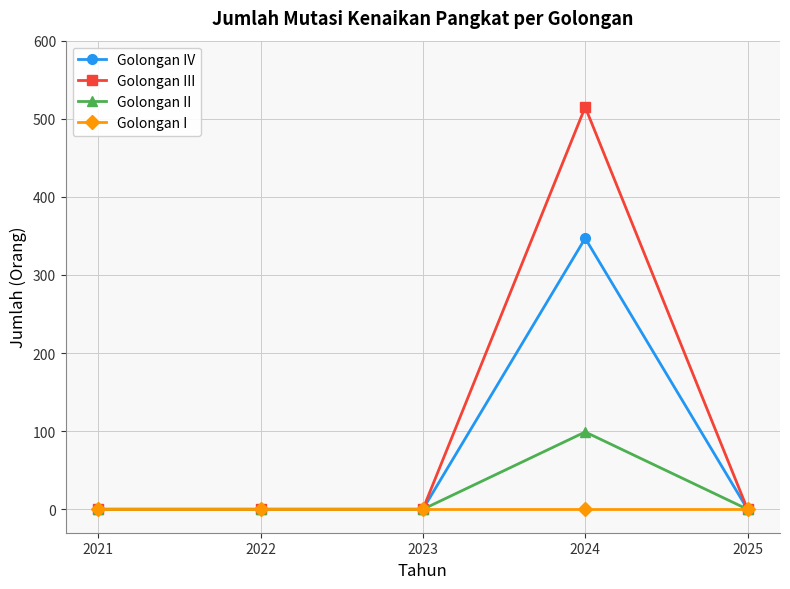

Between 2021 and 2024, which series saw the biggest shift?

Golongan III